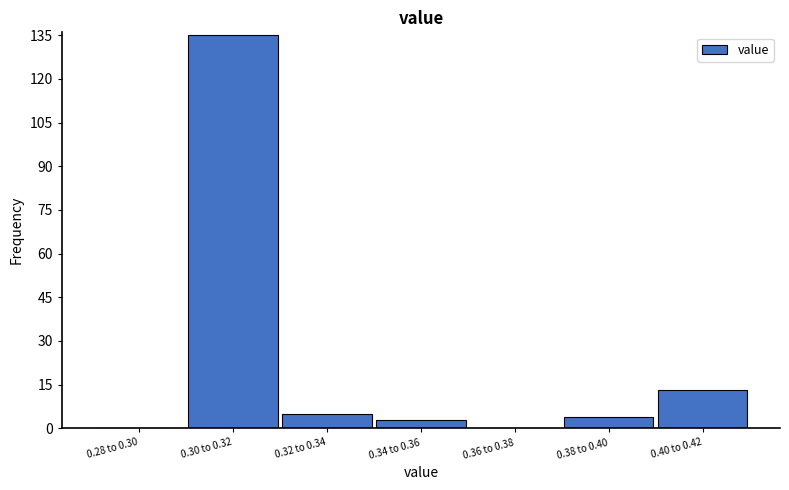

Reading left to right, what are all the values shown in this chart?

0.28 to 0.30=0	0.30 to 0.32=135	0.32 to 0.34=5	0.34 to 0.36=3	0.36 to 0.38=0	0.38 to 0.40=4	0.40 to 0.42=13